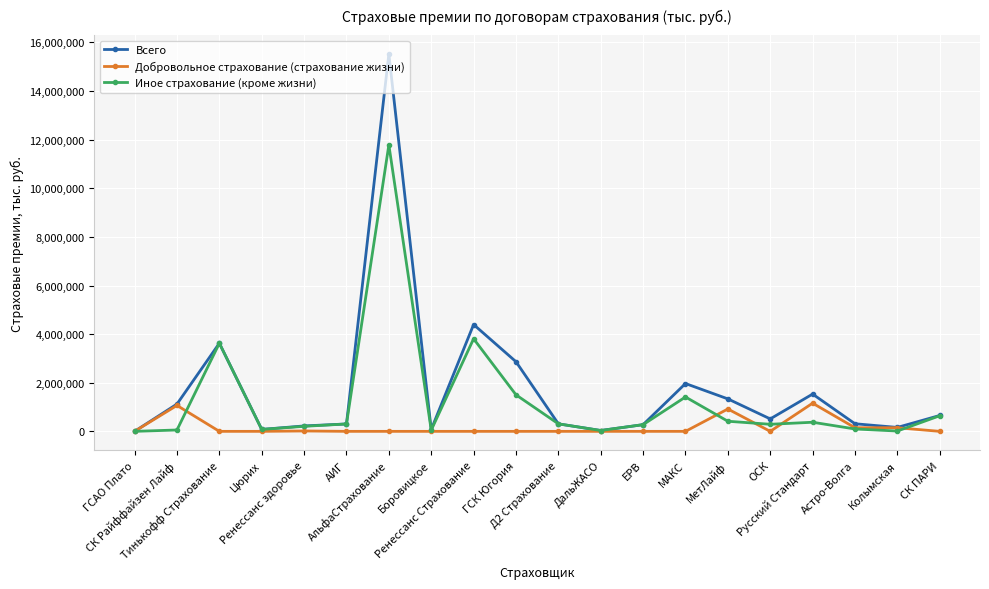

Rank the series by their average value, from lowest to highest.

Добровольное страхование (страхование жизни), Иное страхование (кроме жизни), Всего